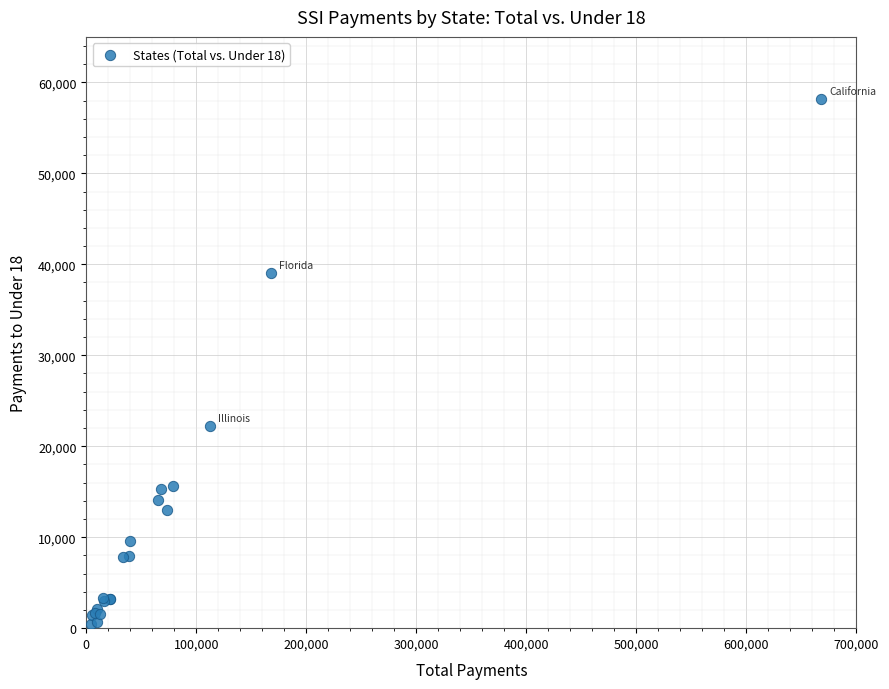

What Y value in the scatter plot is closest to 29318?

22199